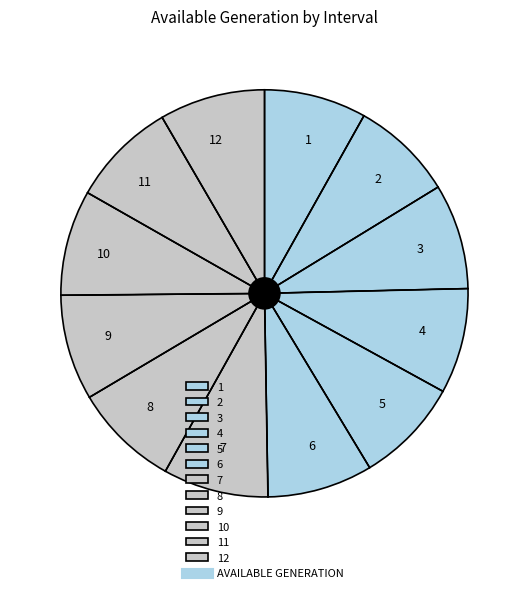

Is it true that 5 is 3% of the pie?

False